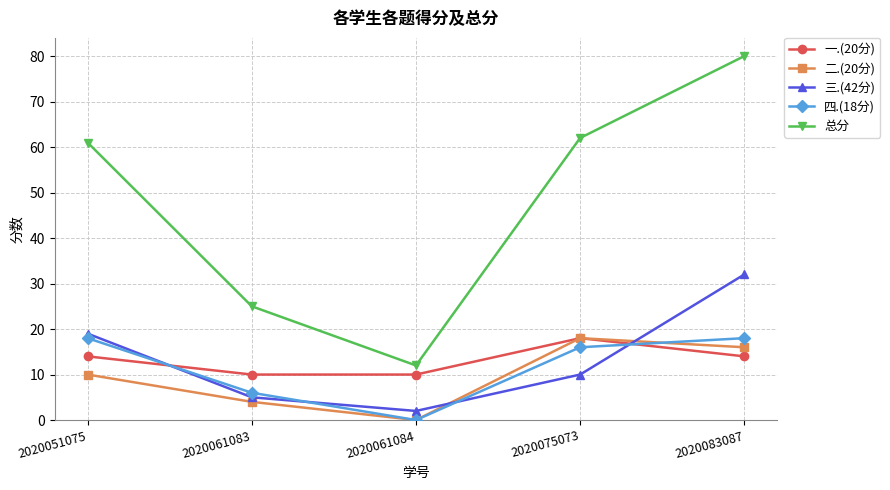

Where is 总分 nearest to the value 46?

2020051075